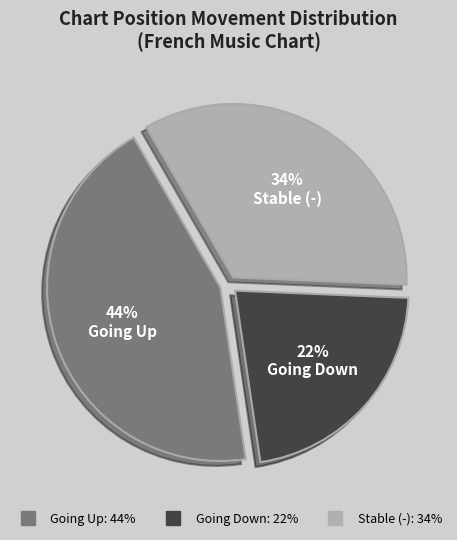

To the nearest percent, what is the difference between the largest and smallest slice percentages?

22%